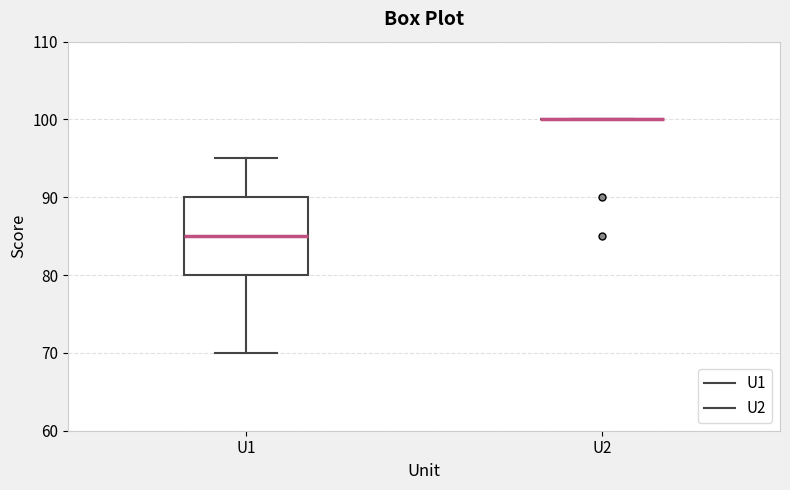

Which box is the tallest, from its lower edge to its upper edge?

U1